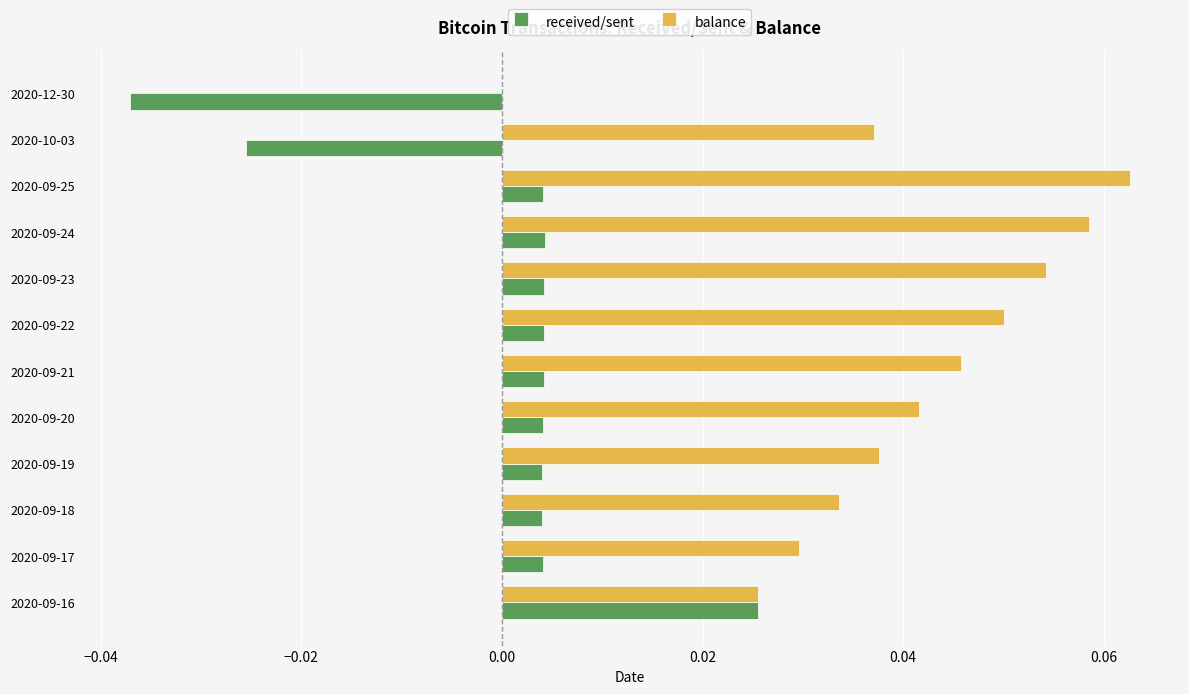

What is the sum of all balance values?

0.5